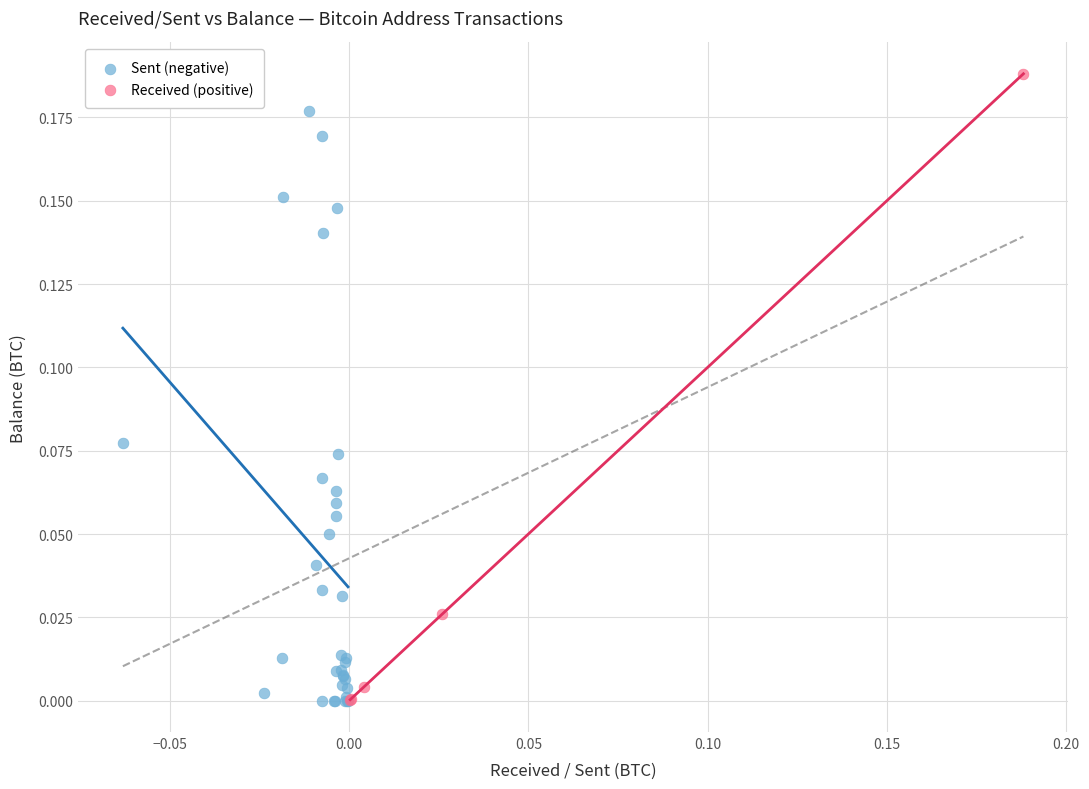

Which series contains the highest Y value?

Received (positive)